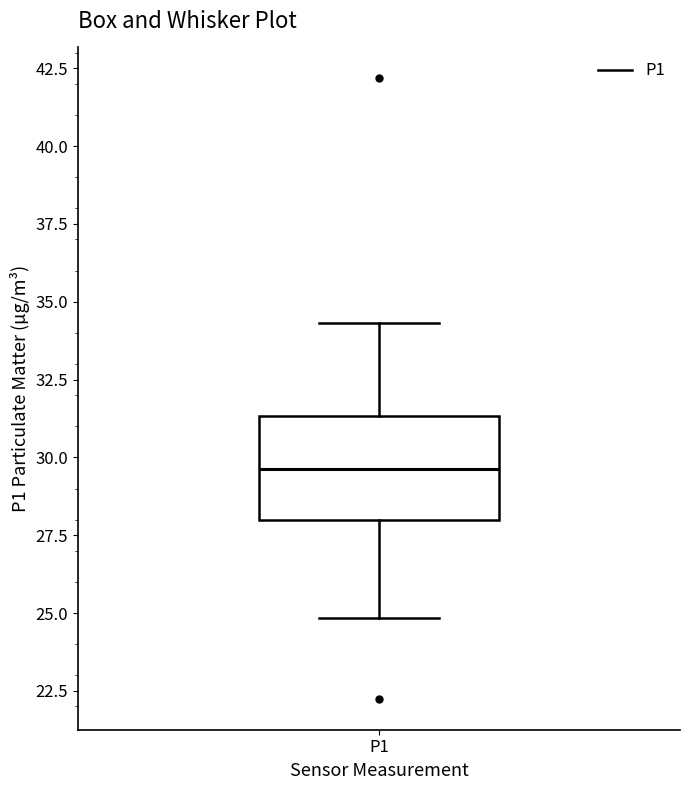

Where is the upper edge of the box for P1 on the y-axis? The values are not printed on the chart, so give them approximately, as read against the axis.

31.5